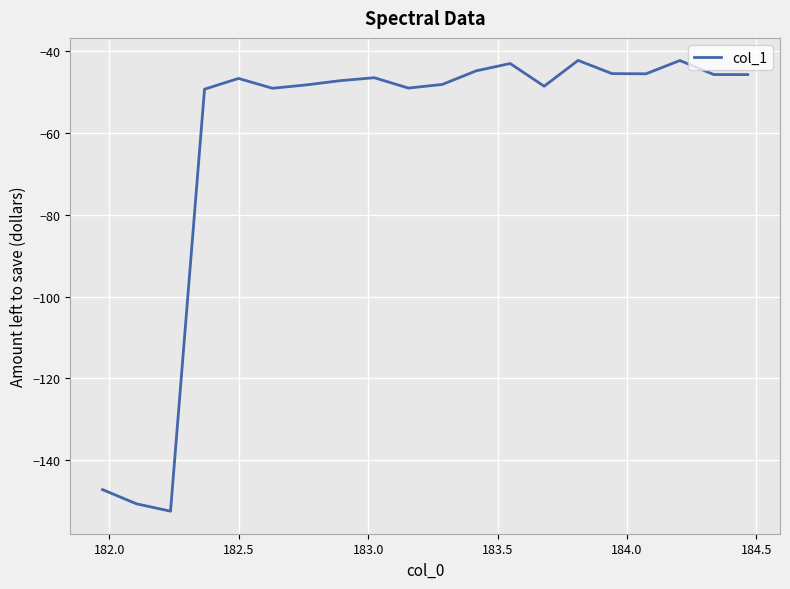

What is the difference between the maximum and minimum values?

110.1